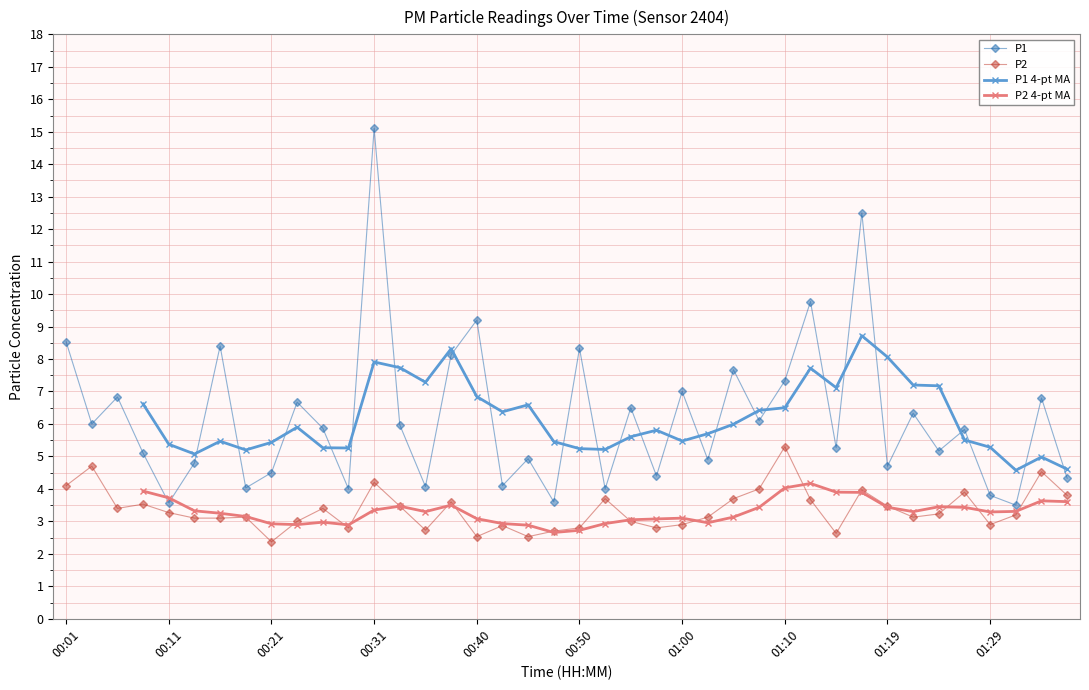

Which has a higher value, 00:45 or 00:06?

00:06